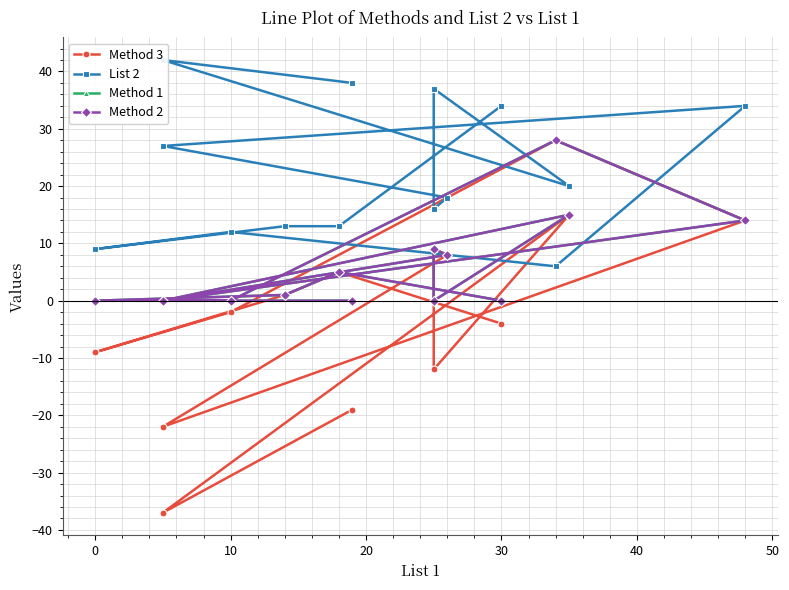

What is the minimum value shown in the chart?

-37